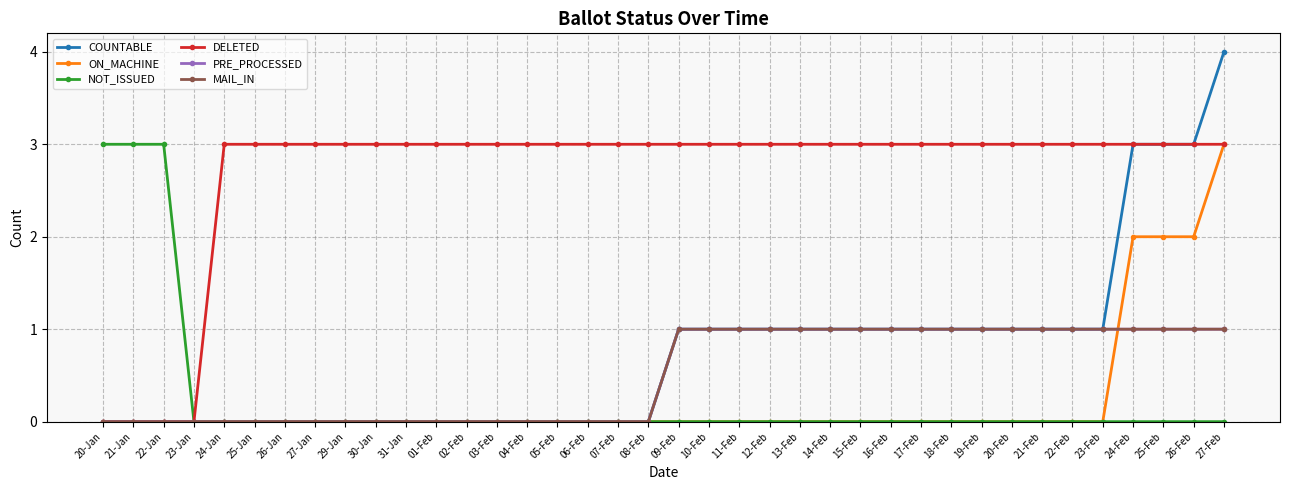

Is this an area chart (filled region under the line)?

No